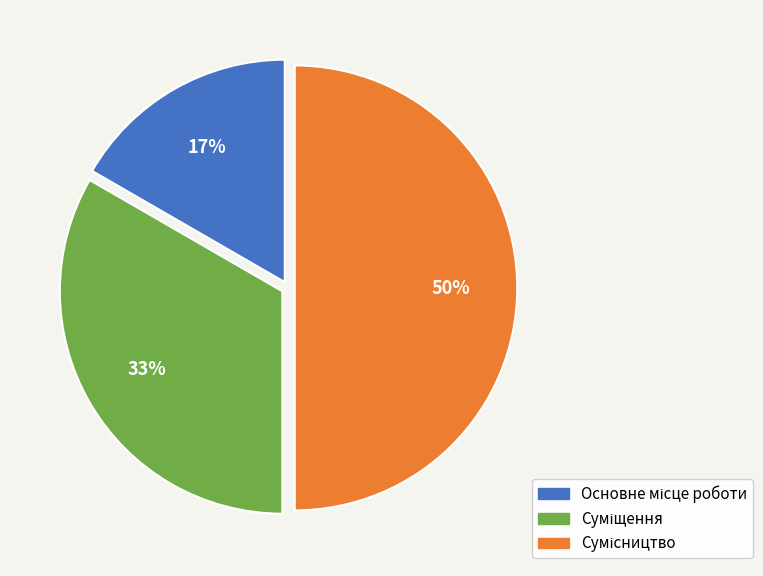

To the nearest percent, what is the difference between the largest and smallest slice percentages?

33%